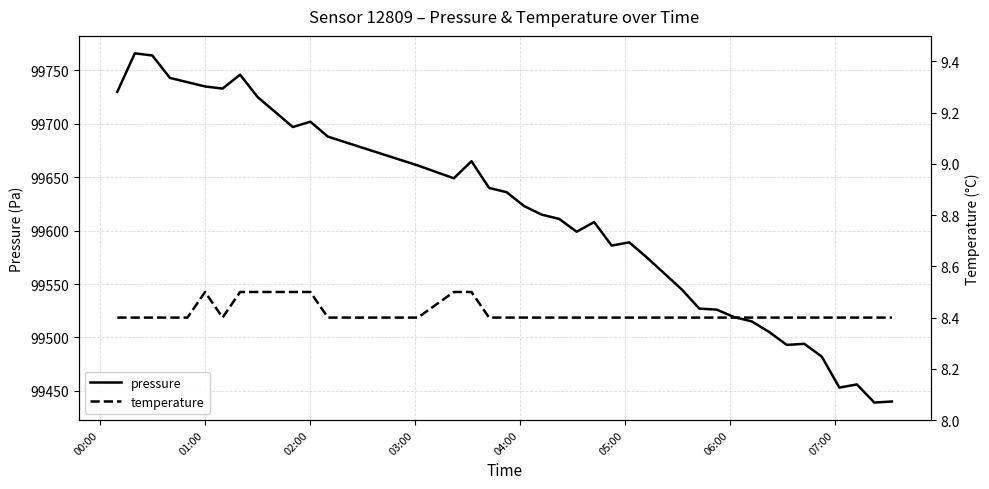

What is the lowest value of the pressure series?

99439